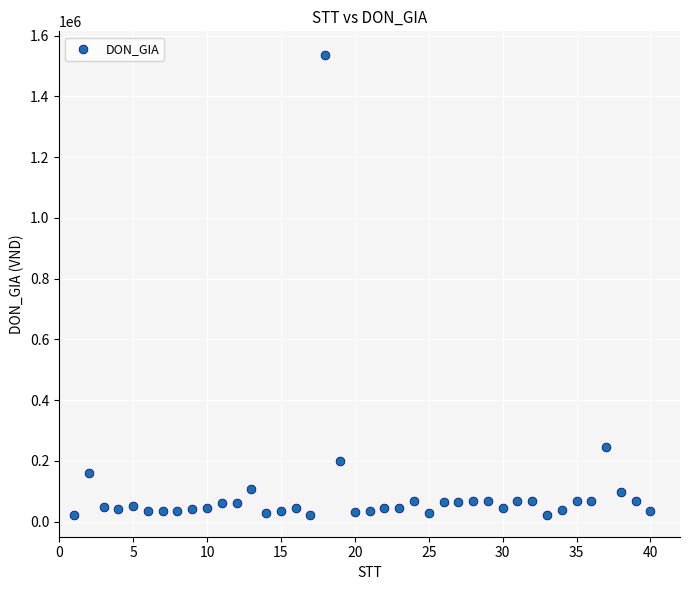

What is the range of Y values (max minus min)?

1515836